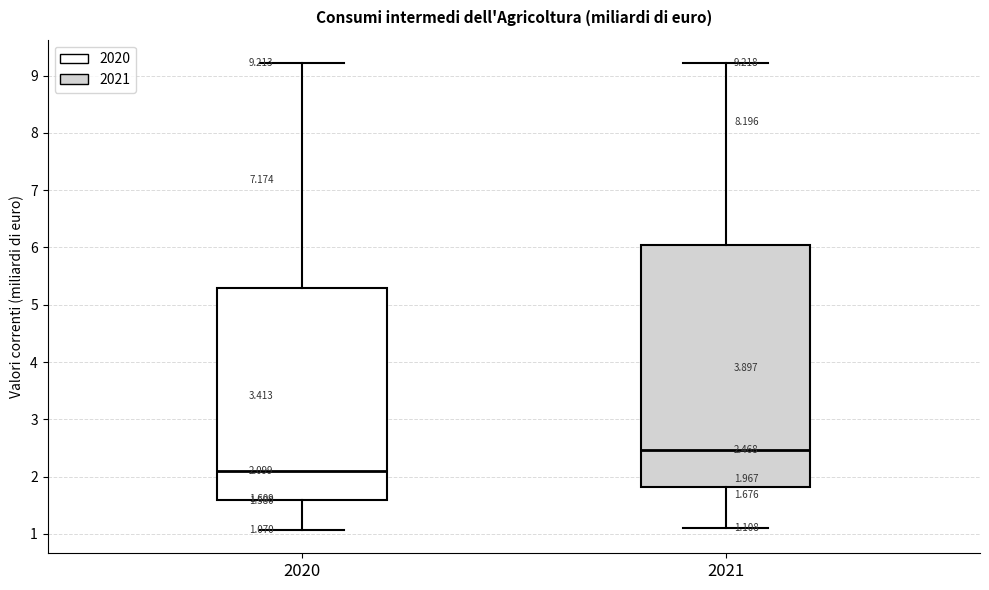

Which box has the highest median line?

2021